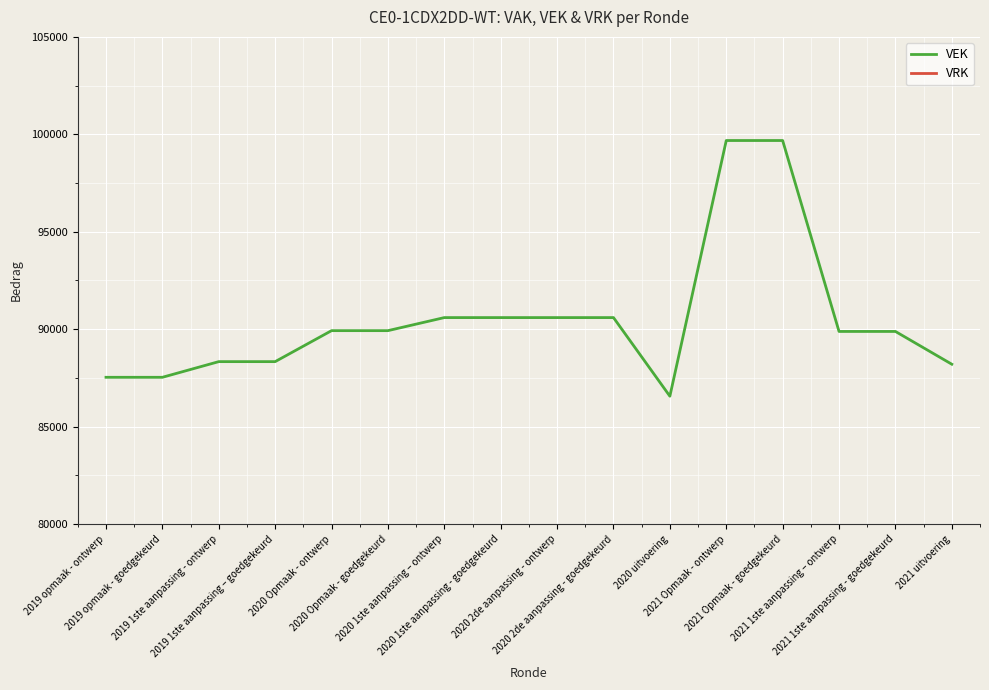

Rank the series by their maximum value, from lowest to highest.

VRK, VEK